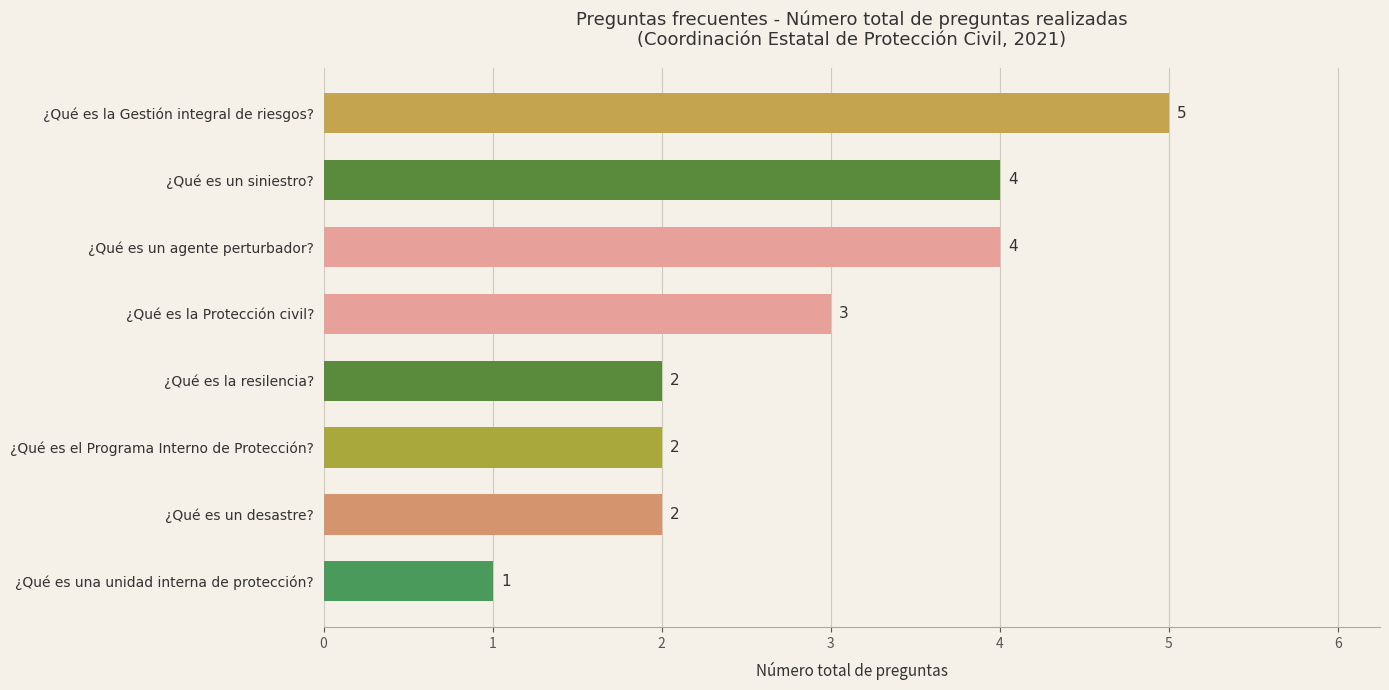

The value at ¿Qué es un agente perturbador? is 4. True or false?

True